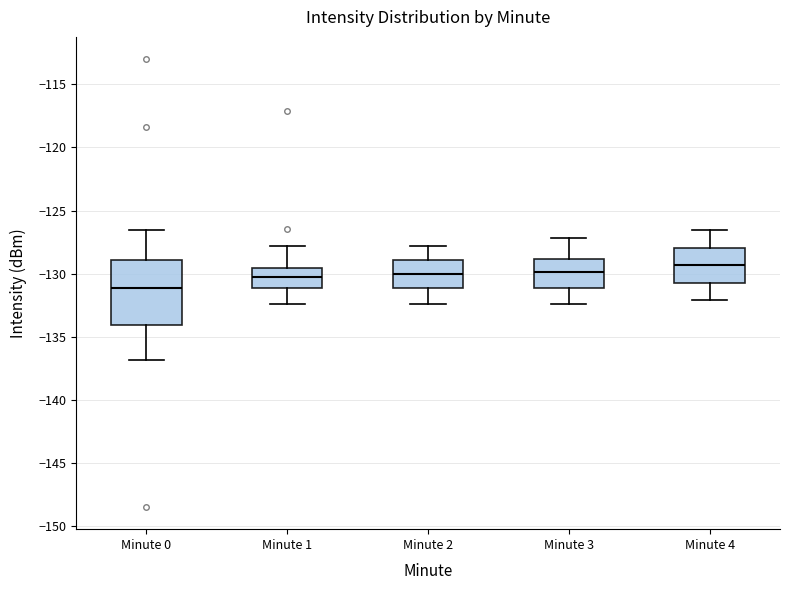

Which box has the lowest median line?

Minute 0